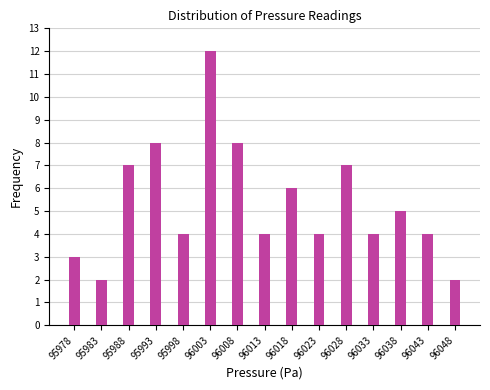

Reading left to right, list every bar in this chart as the range it spans on the x-axis followed by its height. Neither the bar edges nor the heights are printed on the chart, so give them approximately, as read against the axes.

95975 to 95980: 3
95980 to 95985: 2
95985 to 95990: 7
95990 to 95995: 8
95995 to 96000: 4
96000 to 96005: 12
96005 to 96010: 8
96010 to 96016: 4
96016 to 96021: 6
96021 to 96026: 4
96026 to 96031: 7
96031 to 96036: 4
96036 to 96041: 5
96041 to 96046: 4
96046 to 96051: 2